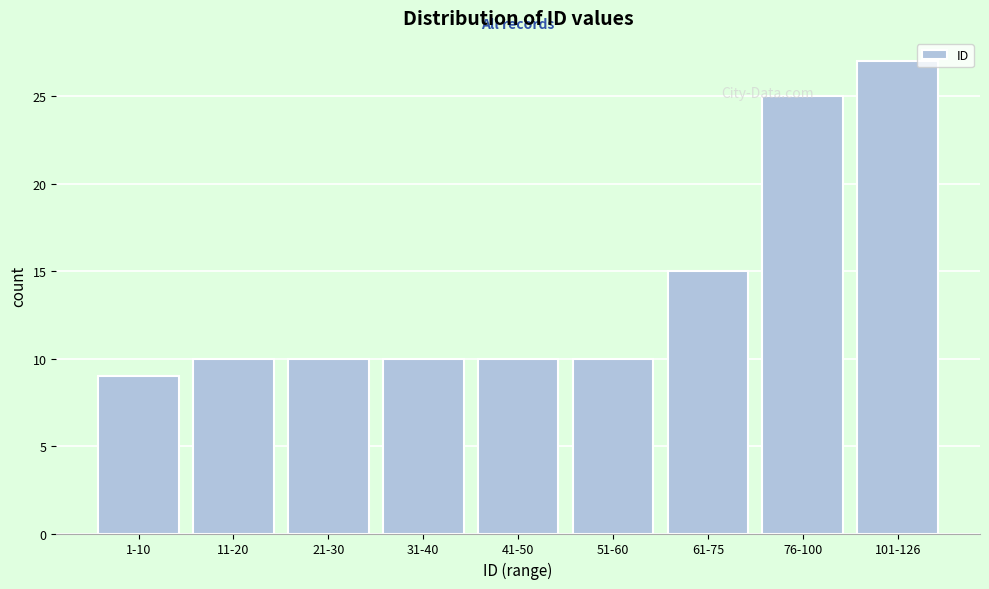

What value does the data have at 101-126?

27